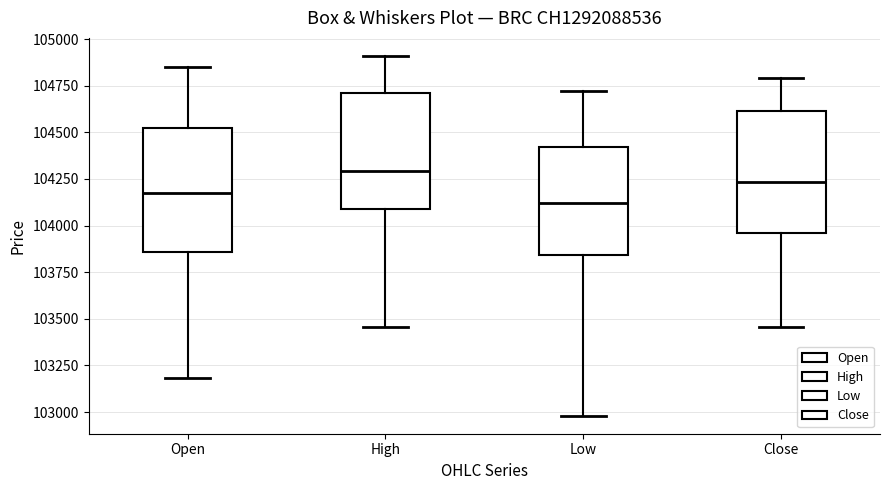

Where does the upper whisker of the box for Low end on the y-axis? The values are not printed on the chart, so give them approximately, as read against the axis.

104700